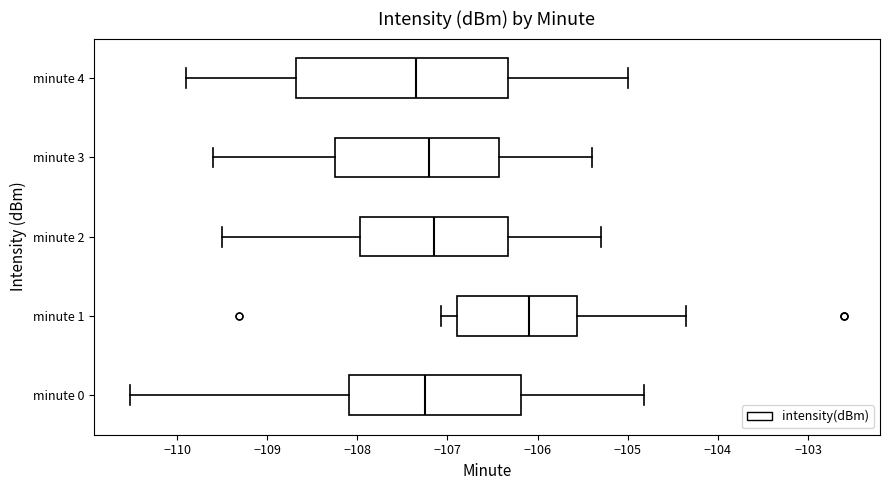

Comparing the boxes themselves (not the whiskers), which one is the widest?

minute 4